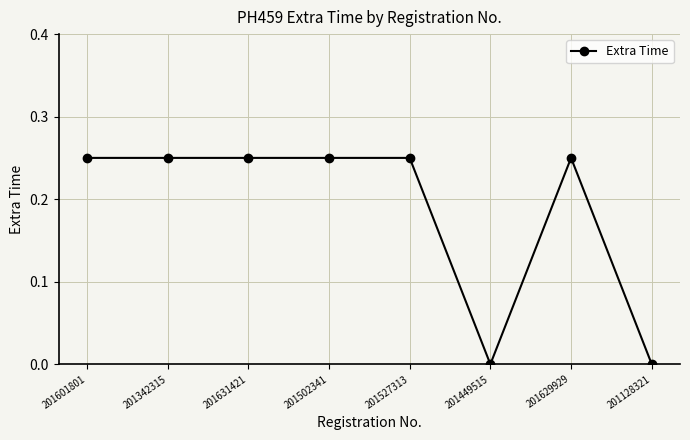

What is the sum of all values?

1.5